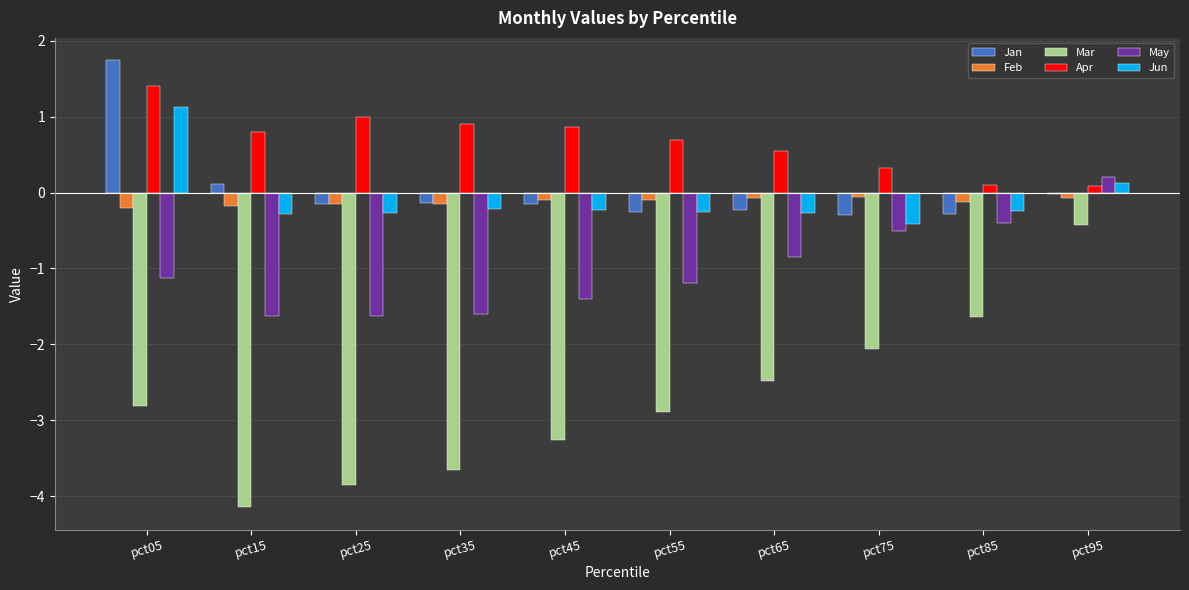

What is the value of the Jun bar at the 6th from the left?

-0.3